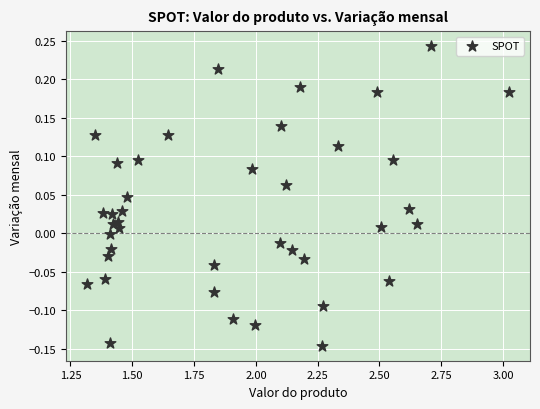

What is the range of X values (max minus min)?

1.7